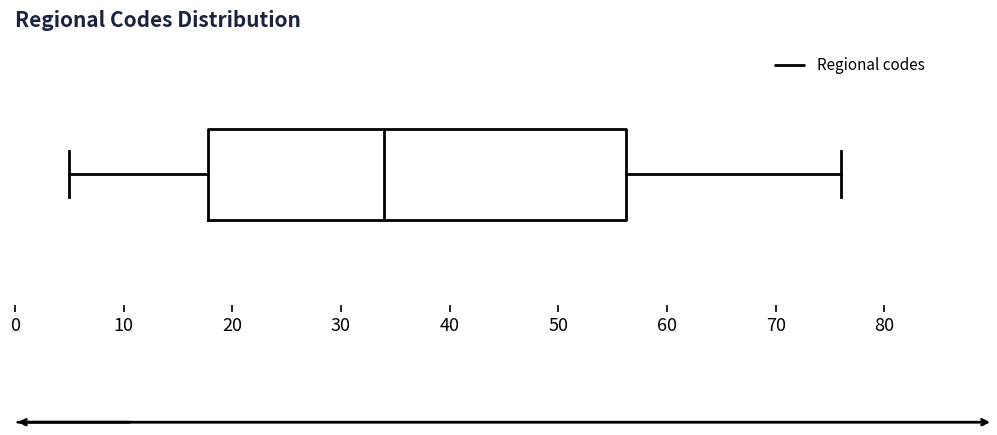

Read this box plot against the x-axis: the position of the median line, the range covered by the box, and the ends of both whiskers. The values are not printed on the chart, so give them approximately, as read against the axis.

median 34, box 18 to 56, whiskers 5 to 76